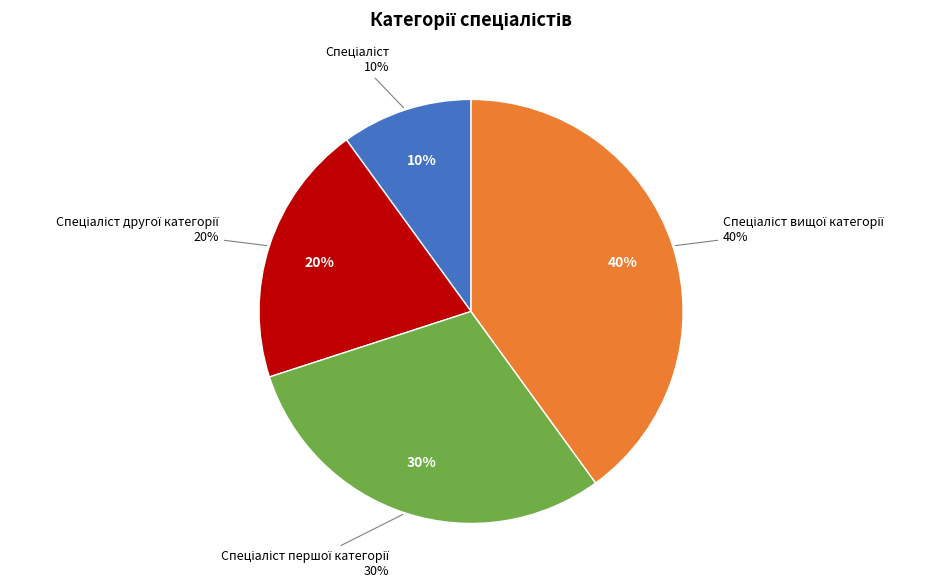

To the nearest percent, what is the average slice percentage?

25%